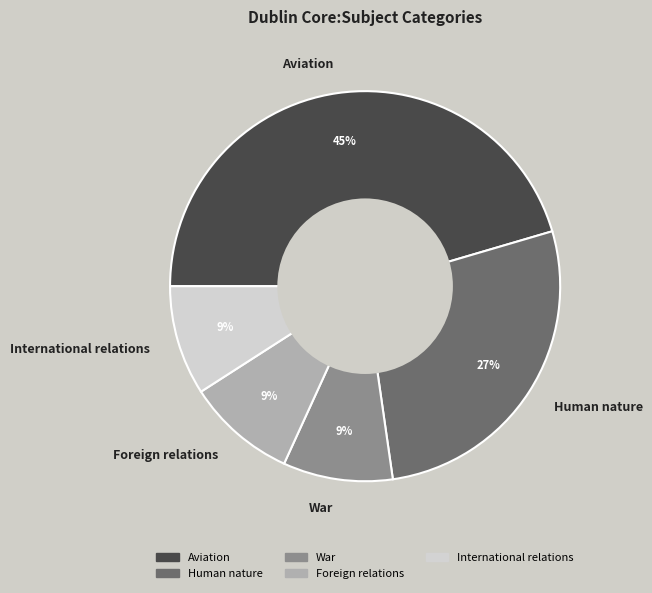

What percentage is the War slice, to the nearest percent?

9%